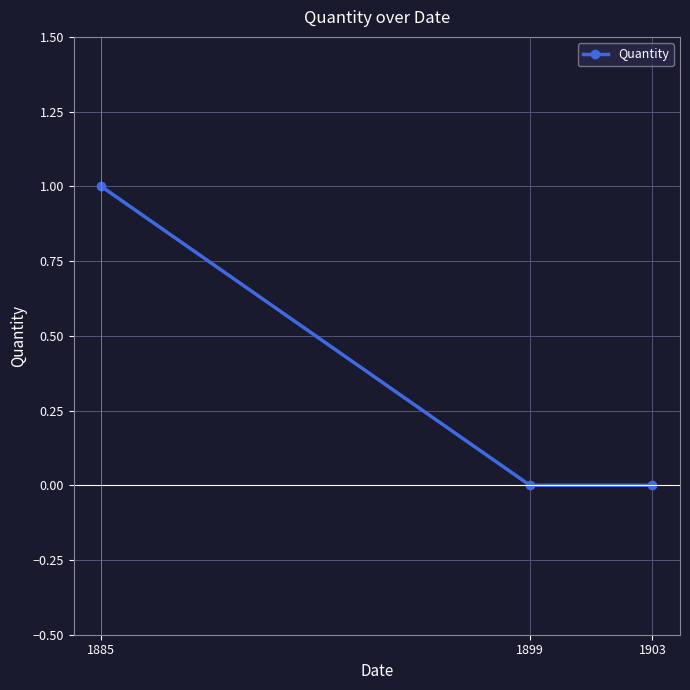

Does the chart display data point markers on the line(s)?

Yes